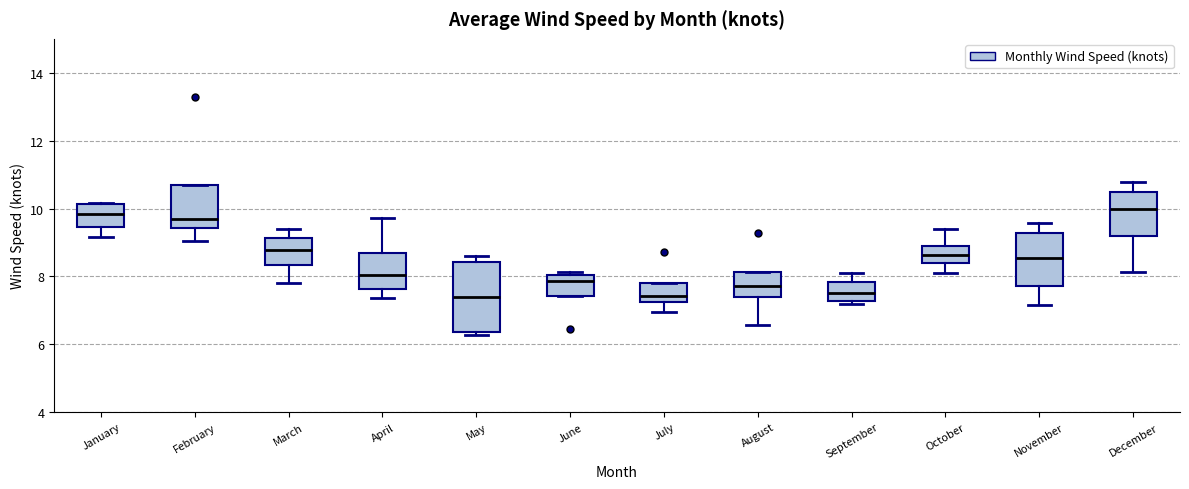

Reading left to right, transcribe this box plot: for each box, give where its median line is, the range the box spans, and where its two whiskers end, as read against the y-axis. The values are not printed on the chart, so give them approximately, as read against the axis.

January: median 9.8, box 9.4 to 10.2, whiskers 9.2 to 10.2
February: median 9.6, box 9.4 to 10.6, whiskers 9.0 to 10.6
March: median 8.8, box 8.4 to 9.2, whiskers 7.8 to 9.4
April: median 8.0, box 7.6 to 8.6, whiskers 7.4 to 9.8
May: median 7.4, box 6.4 to 8.4, whiskers 6.2 to 8.6
June: median 7.8, box 7.4 to 8.0, whiskers 7.4 to 8.2
July: median 7.4, box 7.2 to 7.8, whiskers 7.0 to 7.8
August: median 7.8, box 7.4 to 8.2, whiskers 6.6 to 8.2
September: median 7.6, box 7.2 to 7.8, whiskers 7.2 (just below the box's lower edge) to 8.2
October: median 8.6, box 8.4 to 8.8, whiskers 8.0 to 9.4
November: median 8.6, box 7.8 to 9.2, whiskers 7.2 to 9.6
December: median 10.0, box 9.2 to 10.4, whiskers 8.2 to 10.8